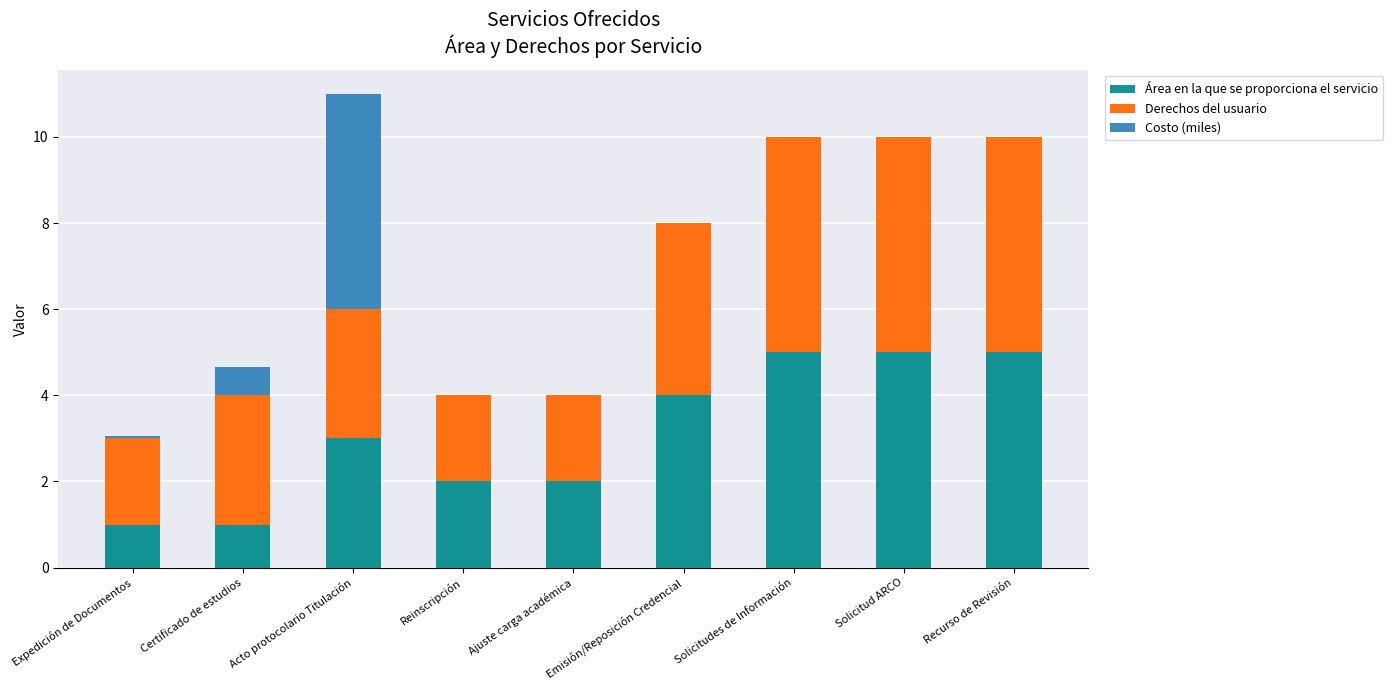

What value does the Área en la que se proporciona el servicio series have at Solicitudes de Información?

5.0